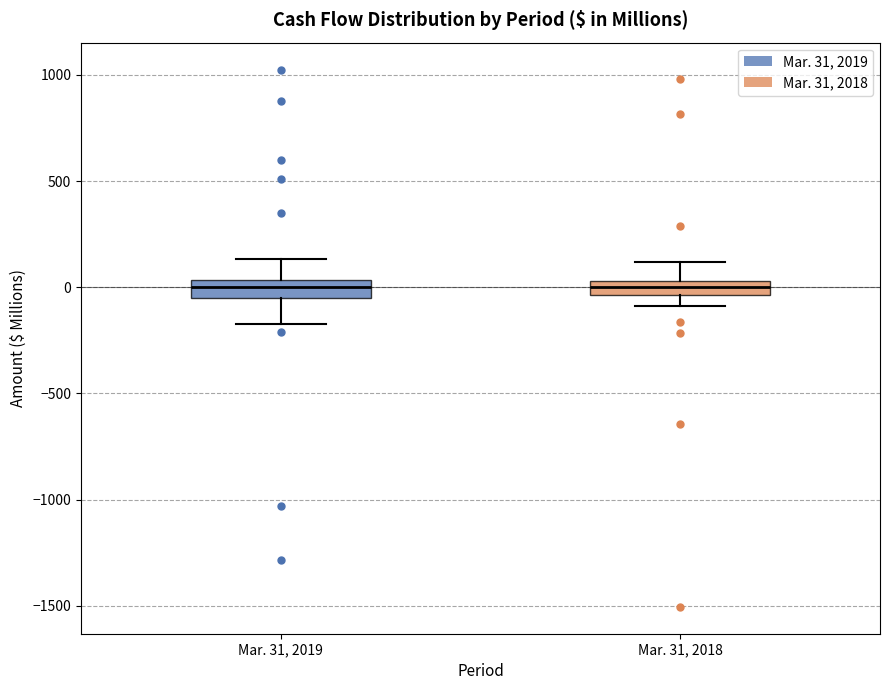

Where does the upper whisker of the box for Mar. 31, 2018 end on the y-axis? The values are not printed on the chart, so give them approximately, as read against the axis.

100